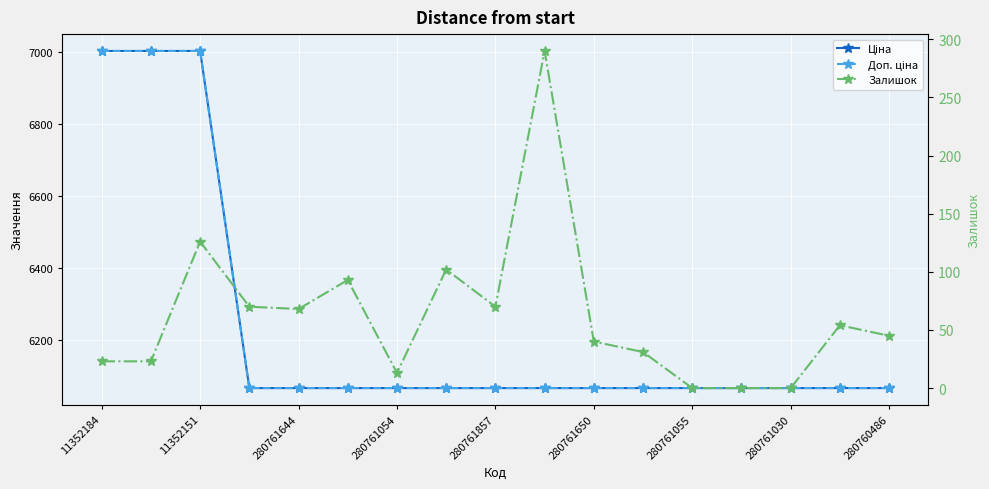

The Доп. ціна series shows 2863.6 at 280761054. True or false?

False